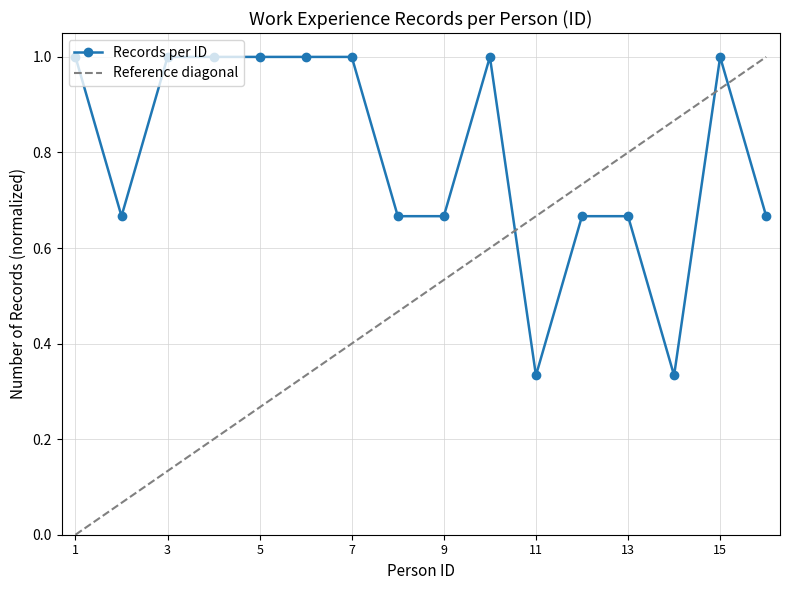

What is the sum of all values?

12.7